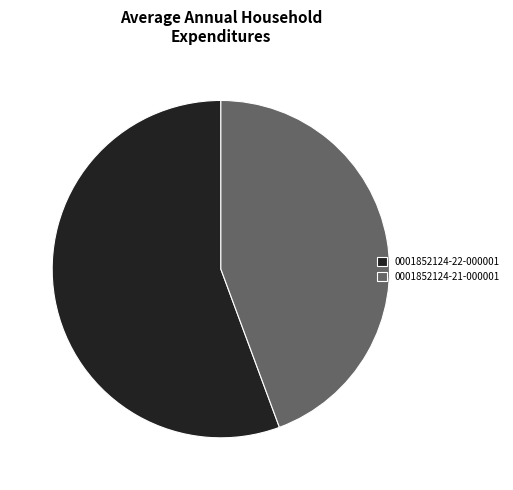

Is the sum of 0001852124-22-000001 and 0001852124-21-000001 greater than half?

Yes